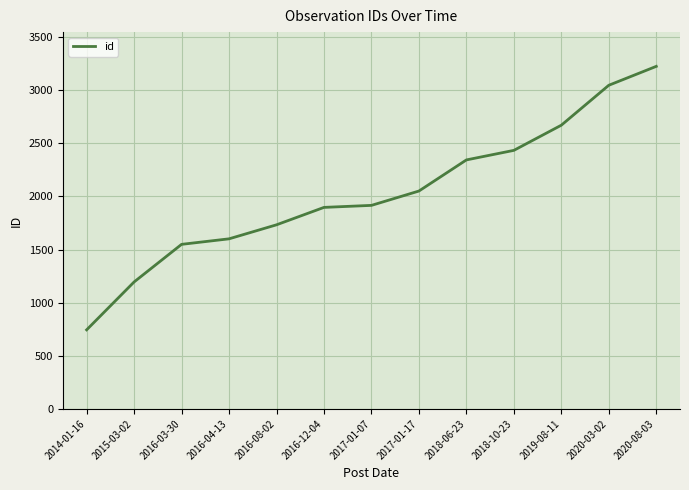

True or false: there are more than 2 points higher than both neighbors.

False